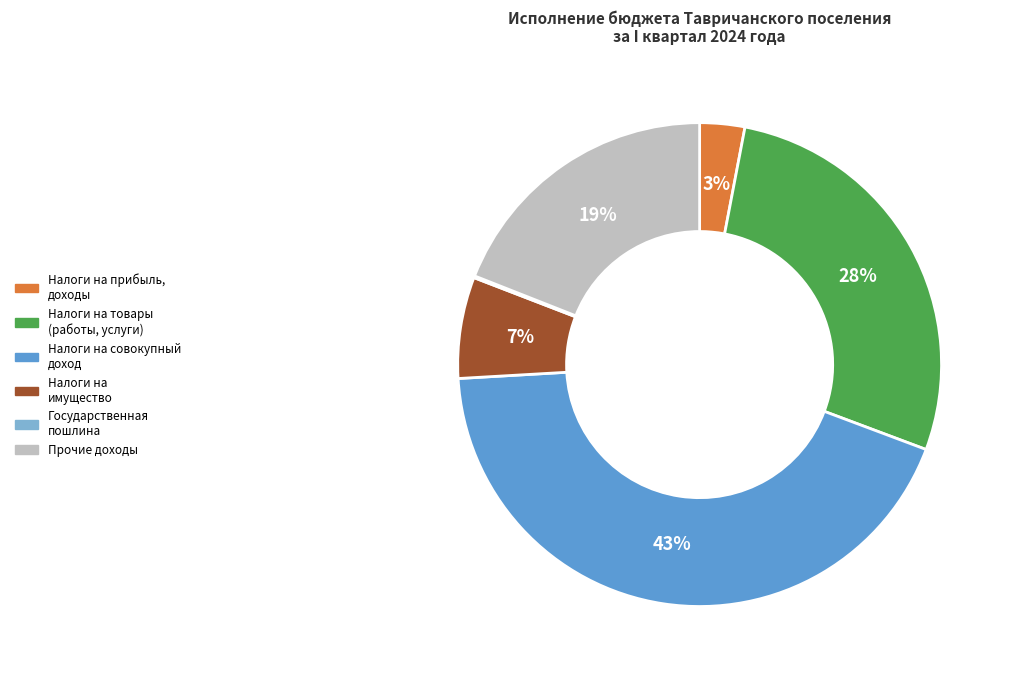

To the nearest percent, what is the average slice percentage?

17%